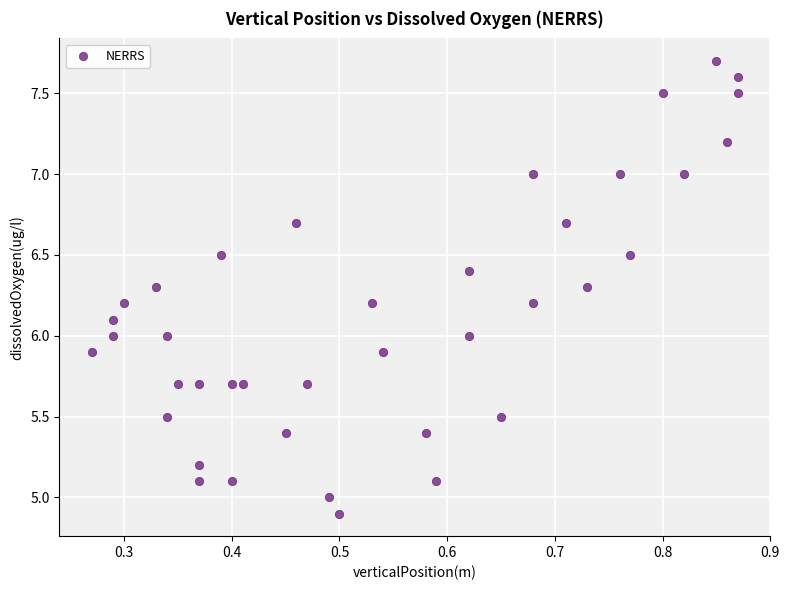

What is the range of Y values (max minus min)?

2.8